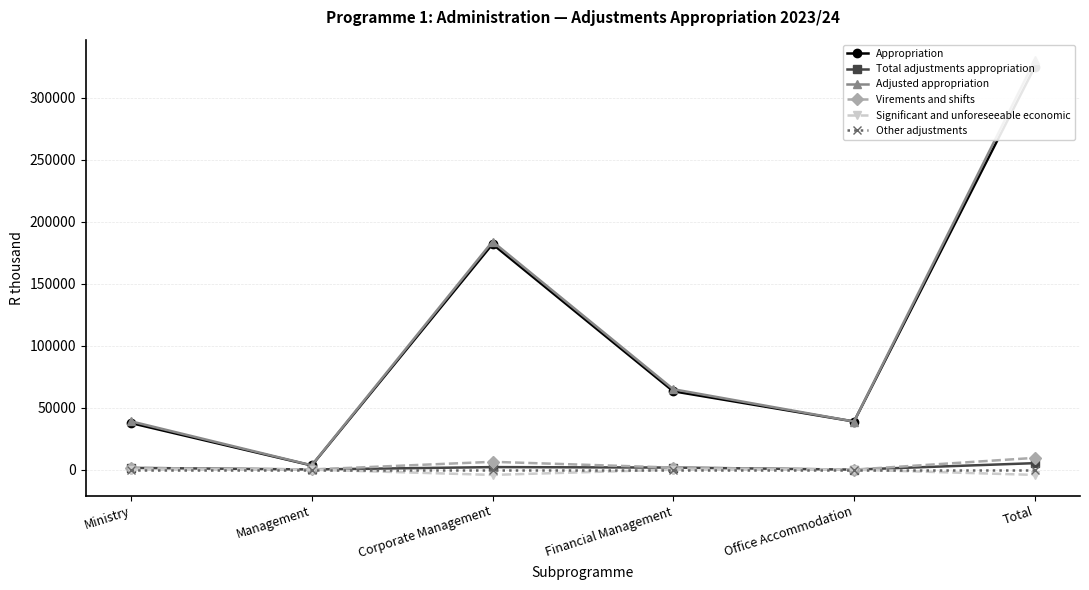

At which label is Significant and unforeseeable economic closest to -2133?

Ministry